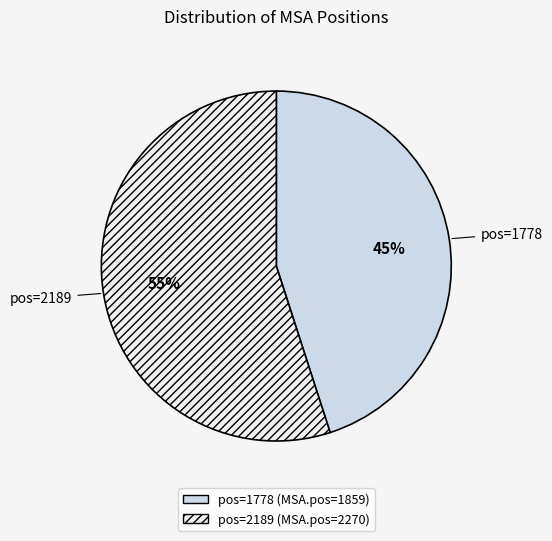

To the nearest percent, what is the average slice percentage?

50%